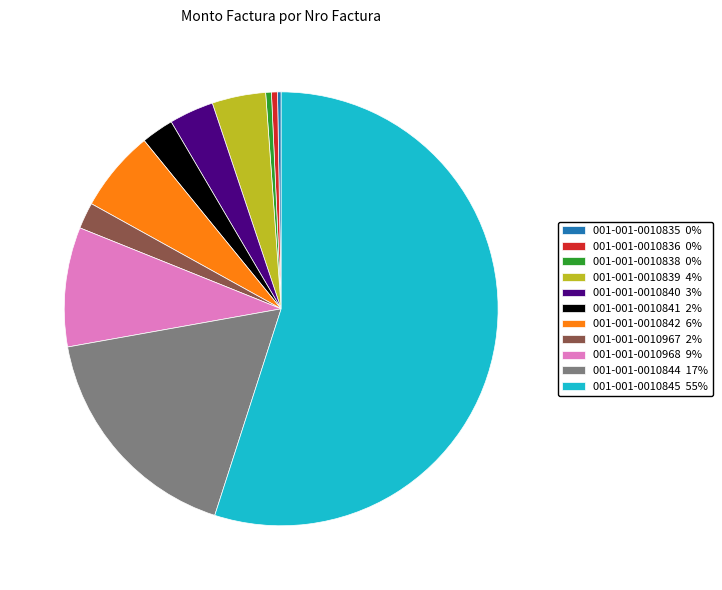

Which category accounts for the majority?

001-001-0010845